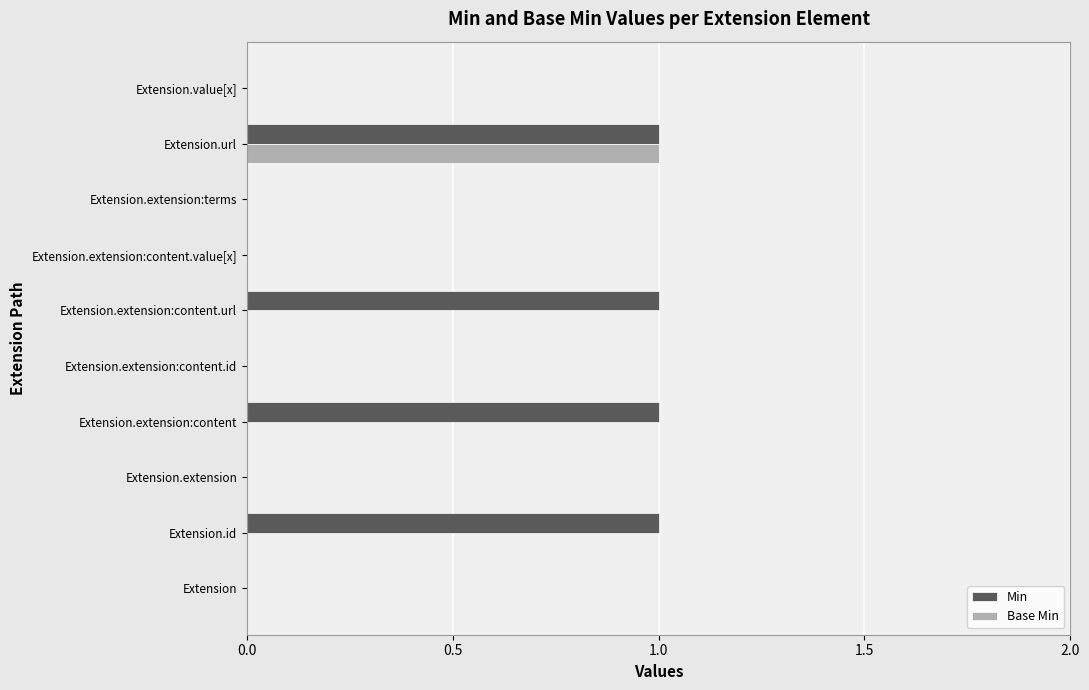

True or false: Min has a value of 0 at Extension.extension.

True